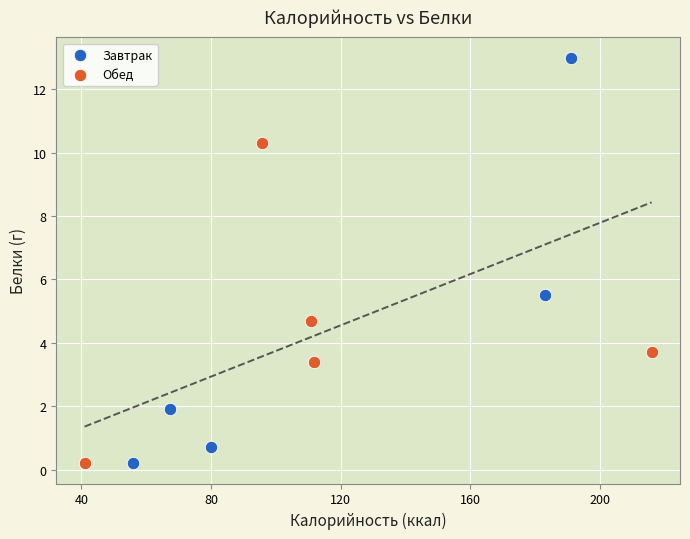

Which series has the largest Y range (max minus min)?

Завтрак